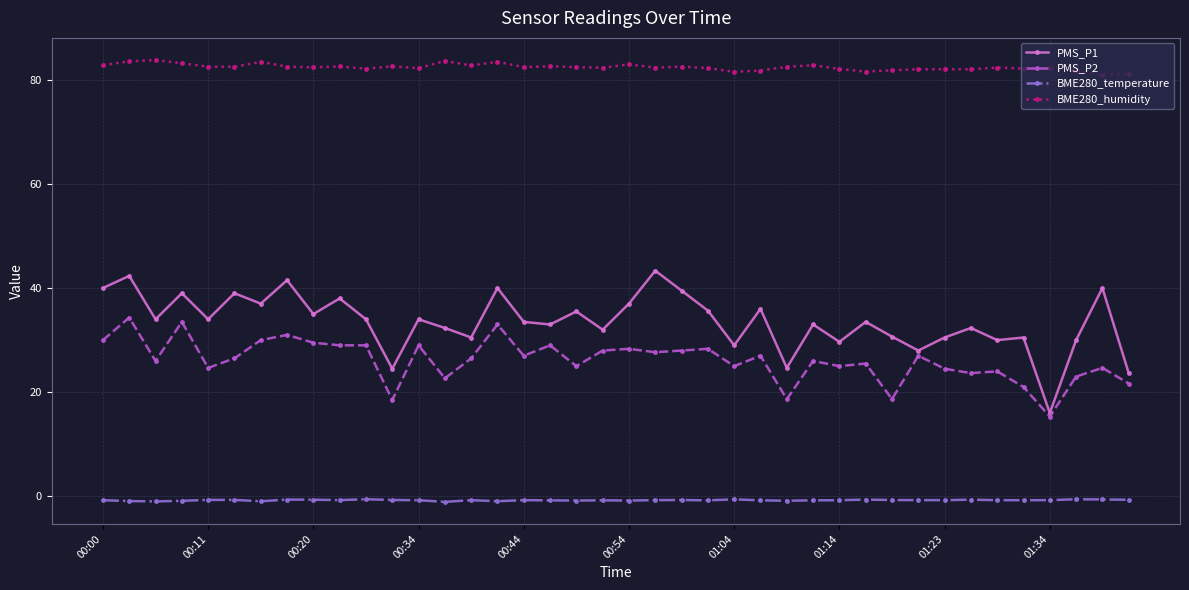

True or false: BME280_humidity and PMS_P1 cross at least once.

False